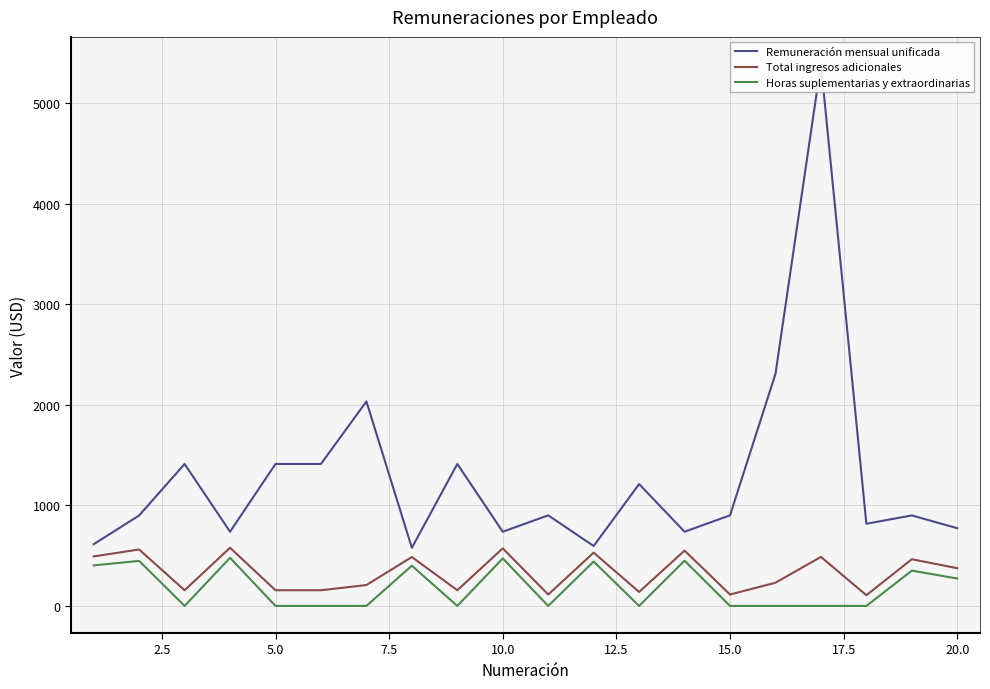

What is the highest value of the Total ingresos adicionales series?

578.4